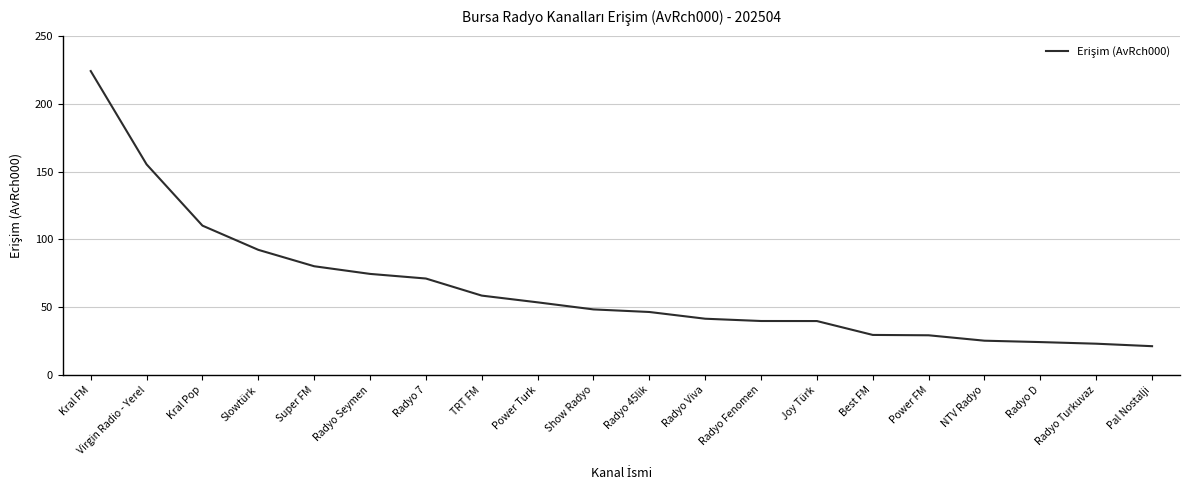

Which category has the highest value across all series?

Kral FM